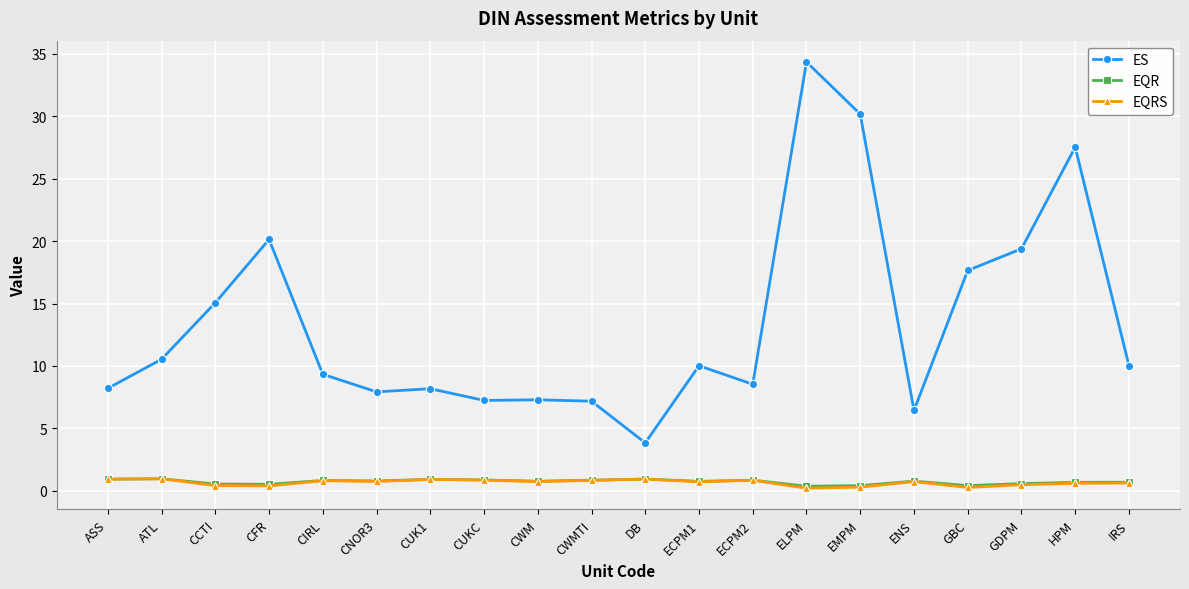

What position from the right is ECPM2?

8